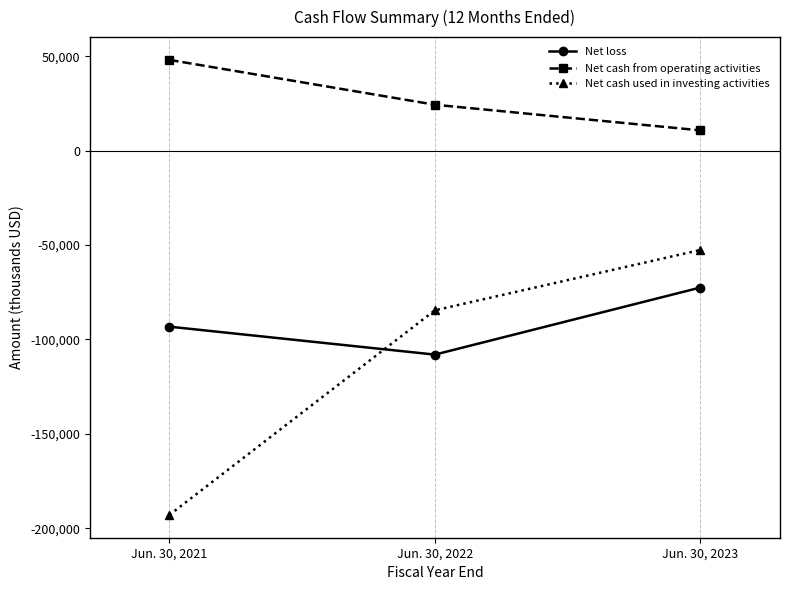

What is the minimum value for Net cash from operating activities?

10773